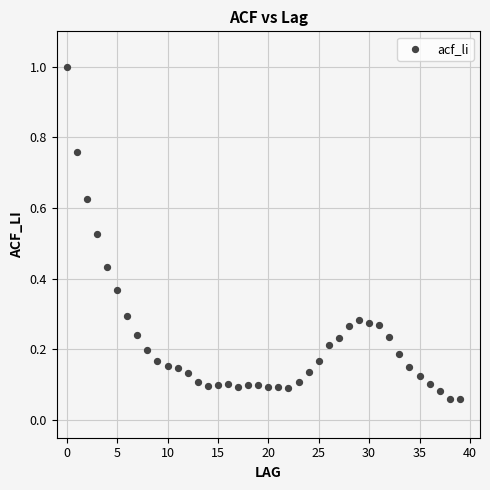

What is the range of Y values (max minus min)?

0.9